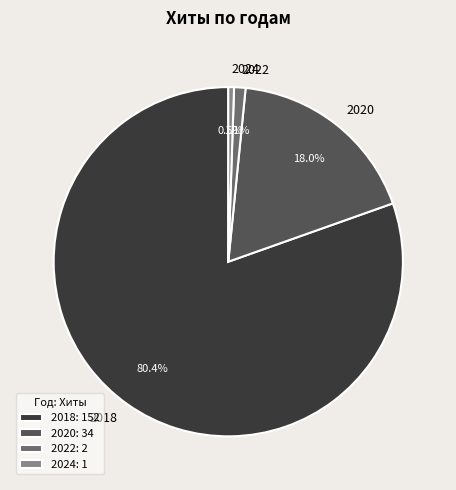

Rank the categories by value from lowest to highest.

2024: 1, 2022: 2, 2020: 34, 2018: 152